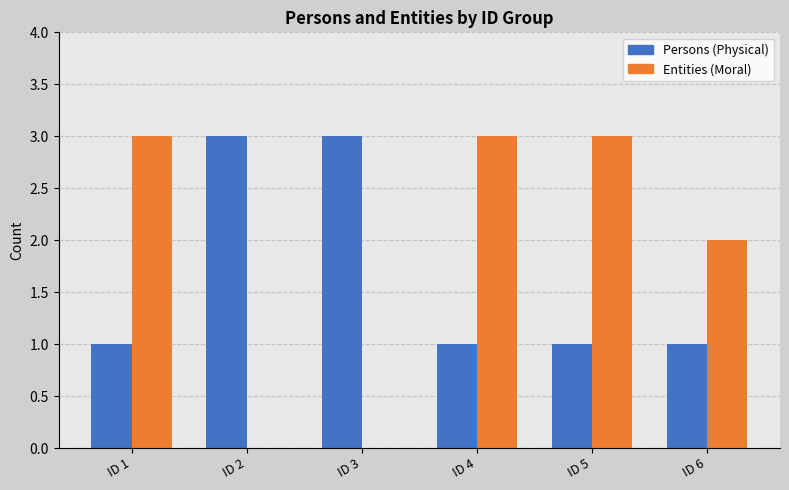

Is the value of Entities (Moral) at ID 3 greater than the value of Persons (Physical) at ID 5?

No